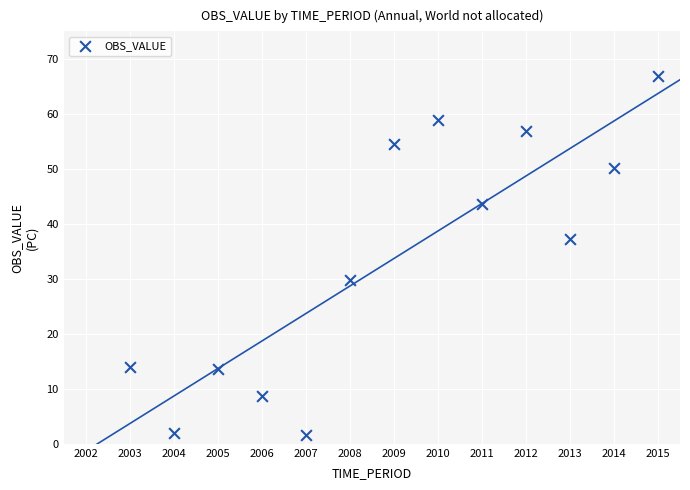

What Y value in the scatter plot is closest to 34?

37.2